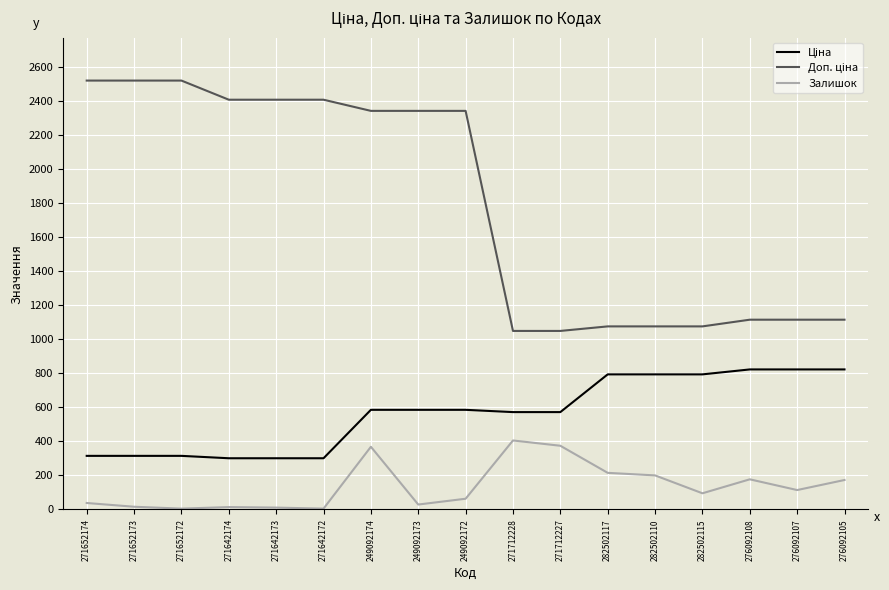

What is the total value across all series at 282502115?

1962.7